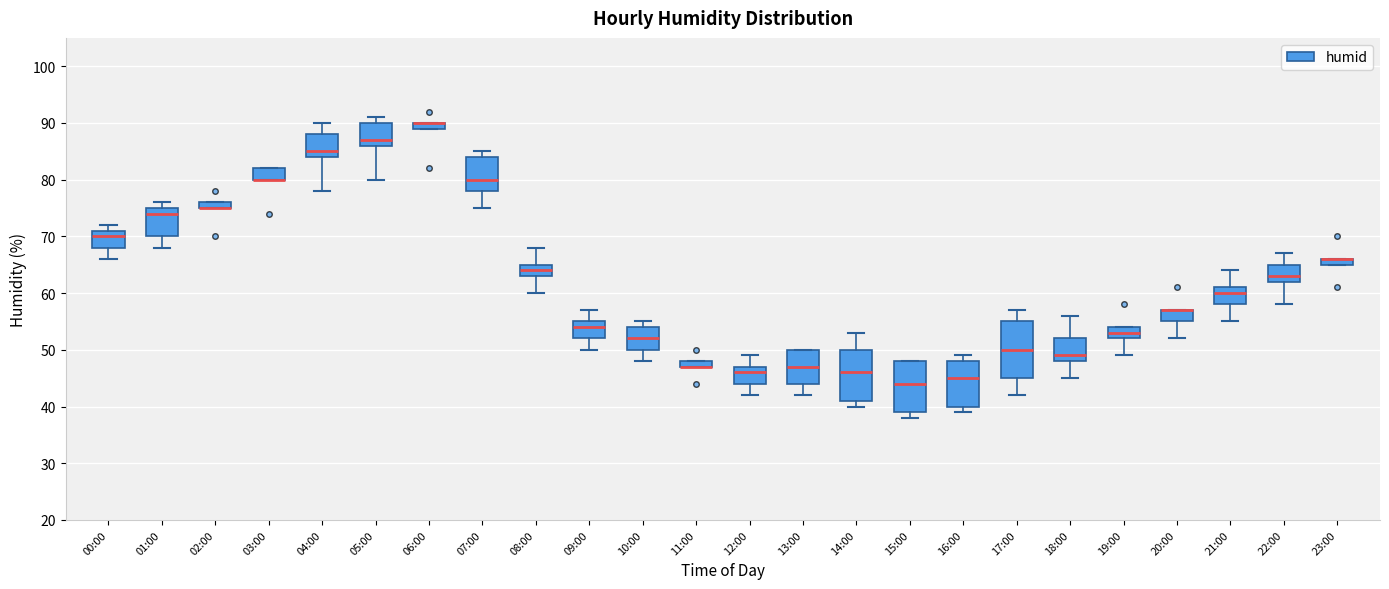

Comparing the boxes themselves (not the whiskers), which one is the tallest?

17:00